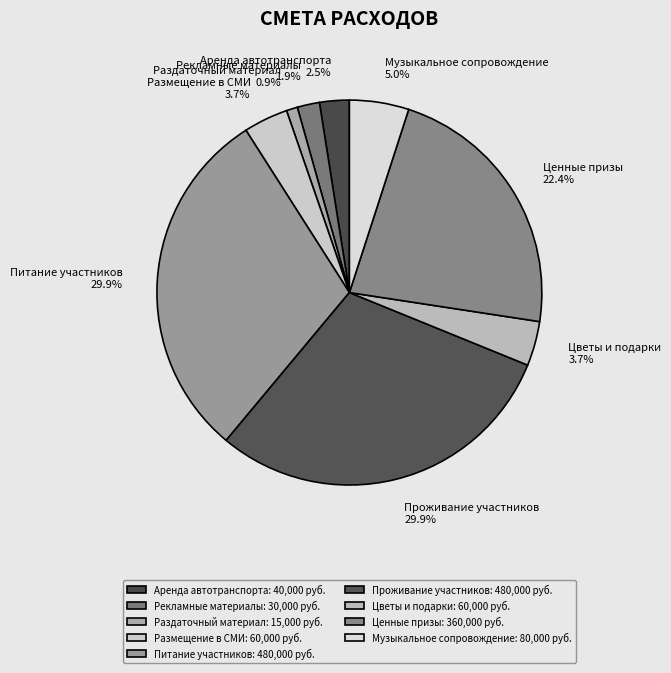

Is it true that Раздаточный материал is 8% of the pie?

False